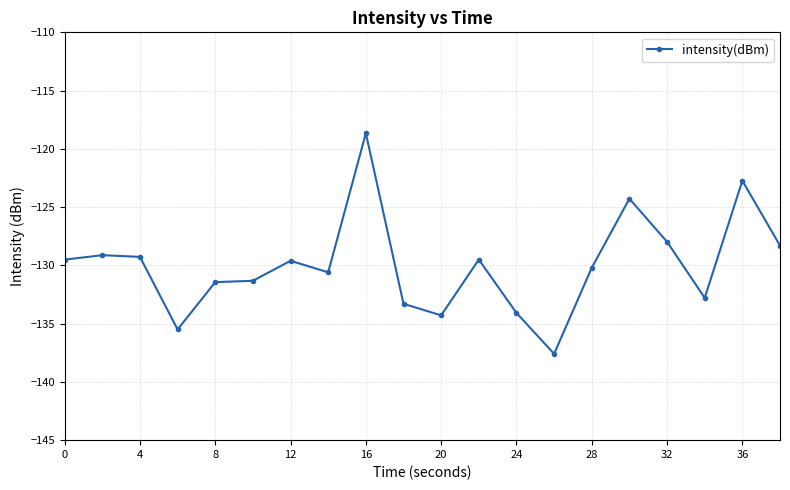

What is the value of the 13th point from the left?

-134.1